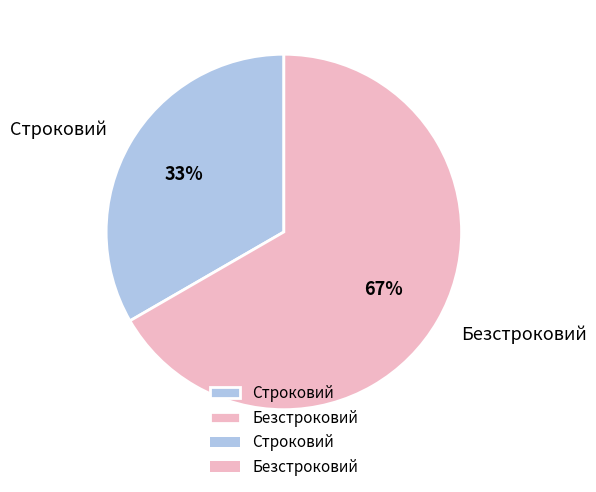

Is the sum of Строковий and Безстроковий greater than half?

Yes